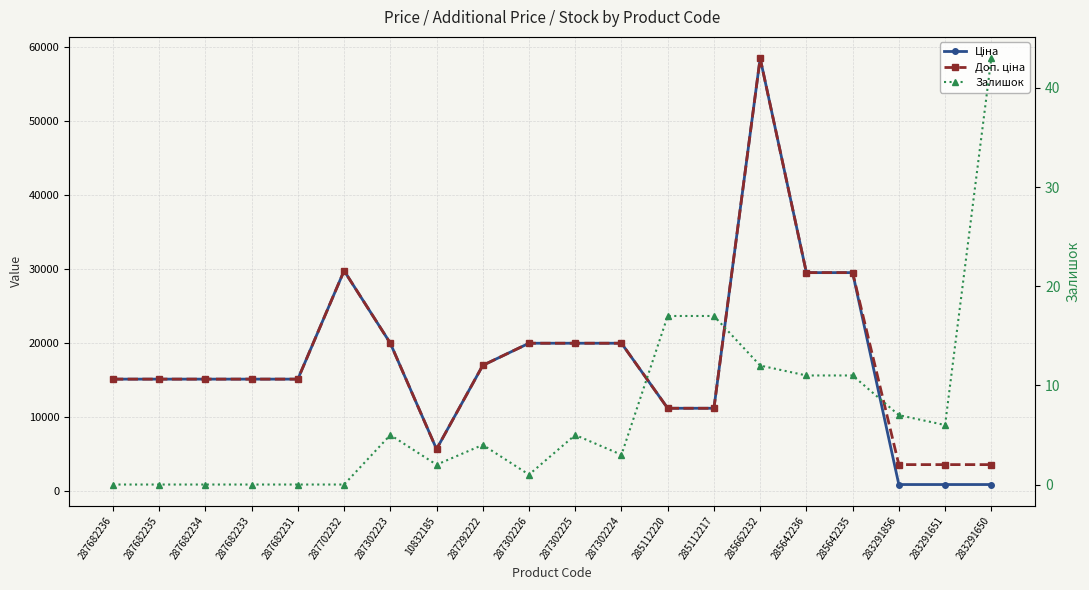

Which series has the largest total across all categories?

Доп. ціна